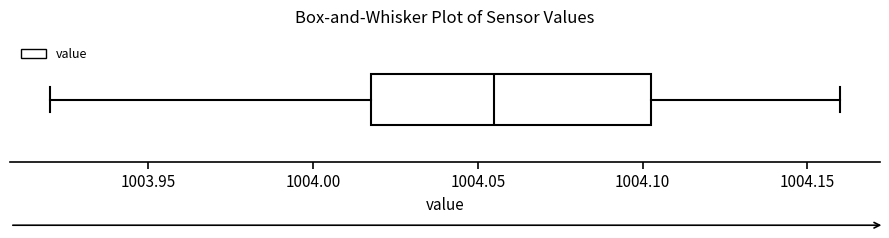

Read this box plot against the x-axis: the position of the median line, the range covered by the box, and the ends of both whiskers. The values are not printed on the chart, so give them approximately, as read against the axis.

median 1004.055, box 1004.020 to 1004.105, whiskers 1003.920 to 1004.160